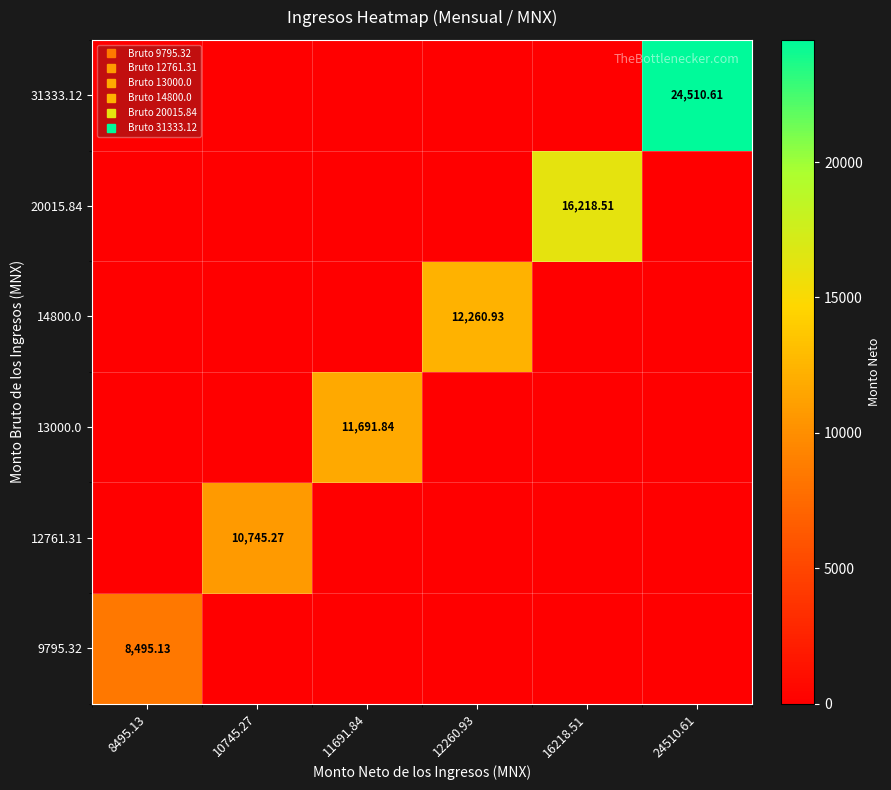

How many values in the 12761.31 series exceed 0?

1